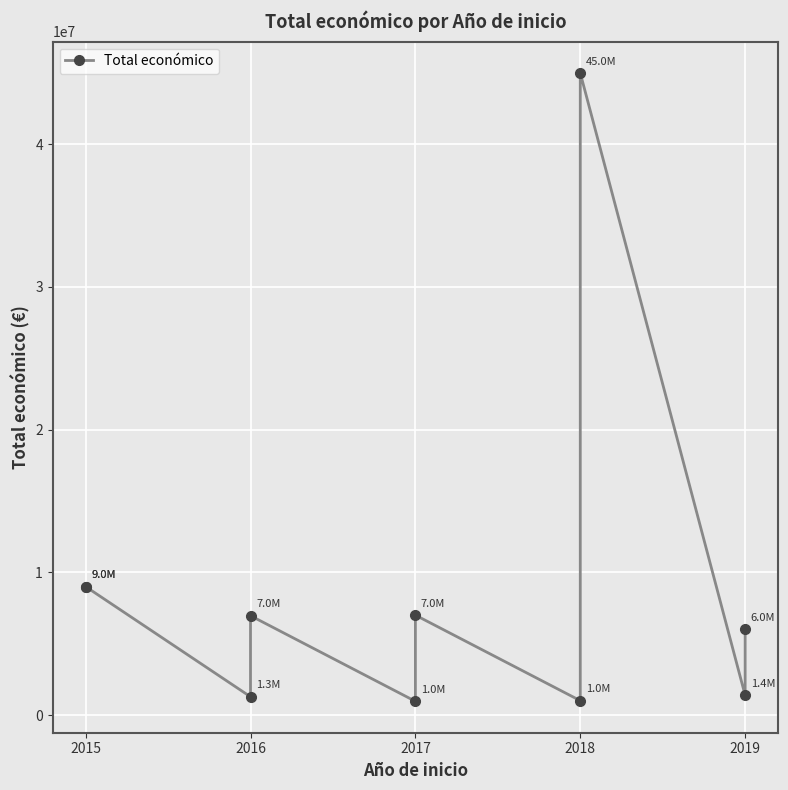

What is the ratio of the value at 2017 to the value at 2016?

0.8